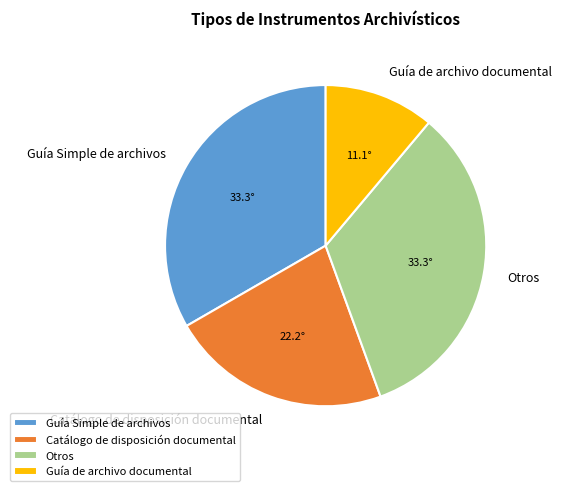

Between Catálogo de disposición documental and Otros, which is larger?

Otros